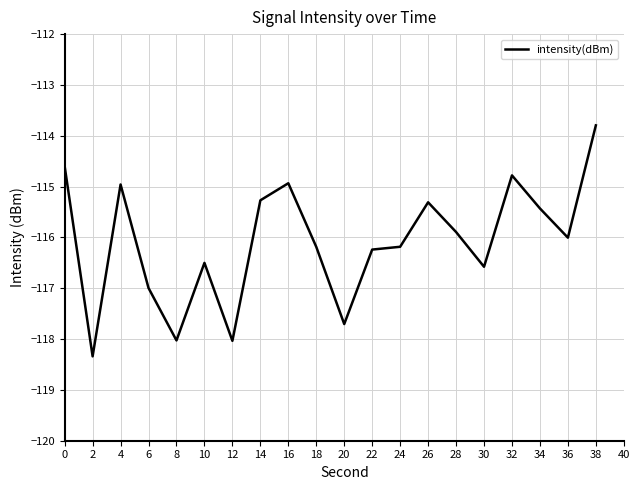

Is it true that the value at 2 is -179.7?

False